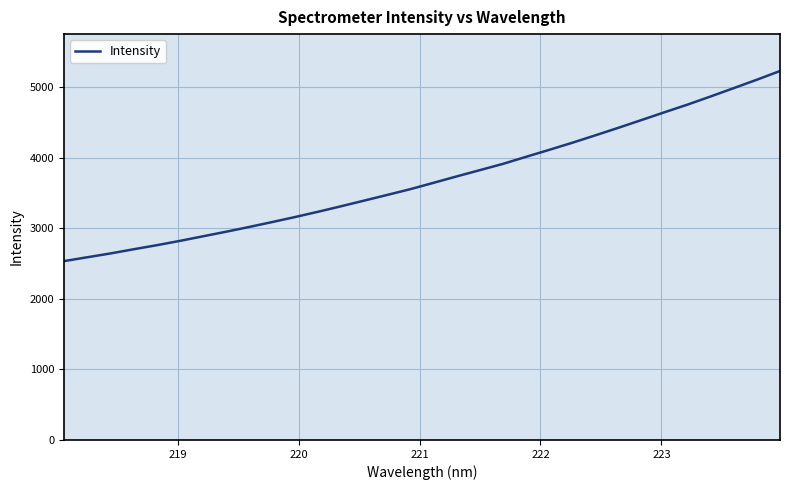

Does the chart display data point markers on the line(s)?

No